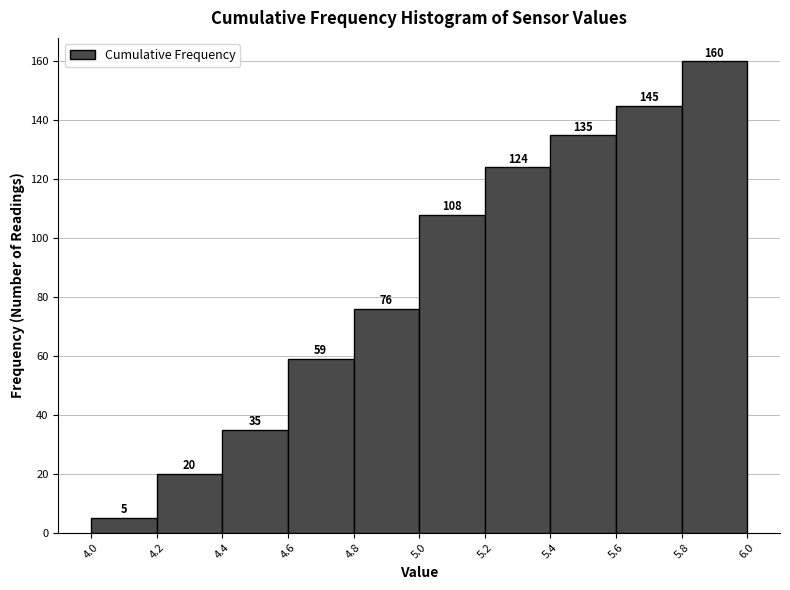

How tall is the bar that spans 5.6 to 5.8 on the x-axis?

145